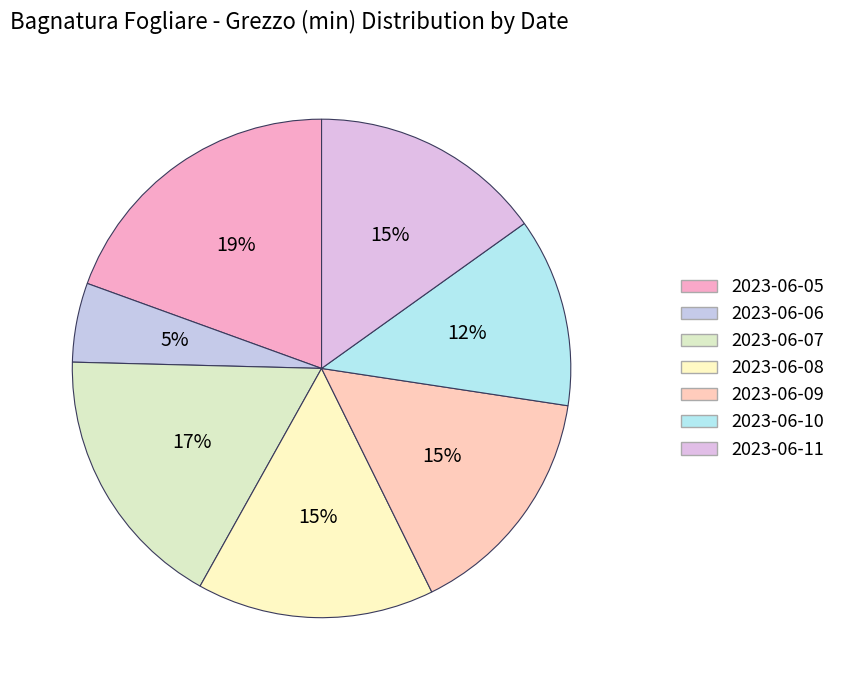

Which category has the smallest portion of the pie?

2023-06-06